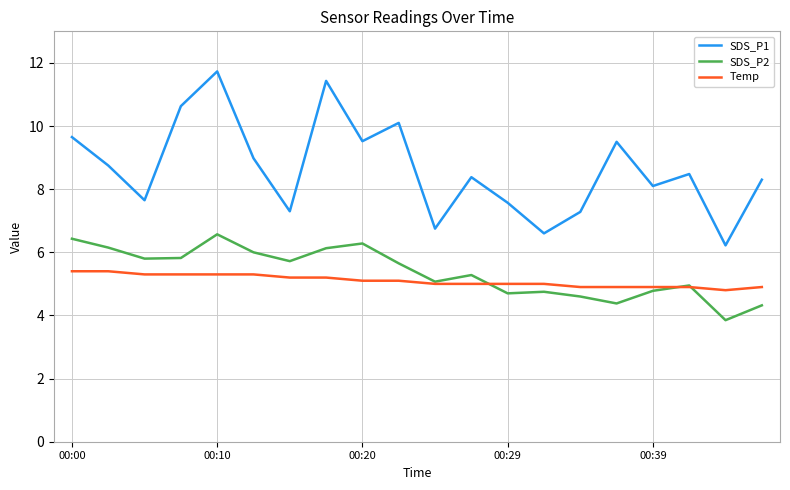

Which series has the largest total across all categories?

SDS_P1